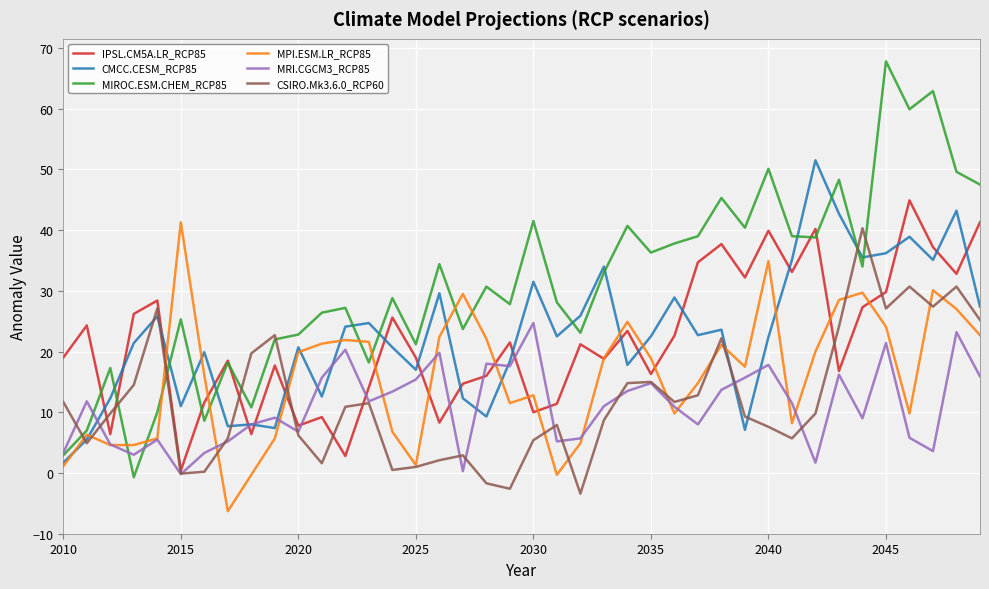

At how many categories does at least one series exceed 55?

3